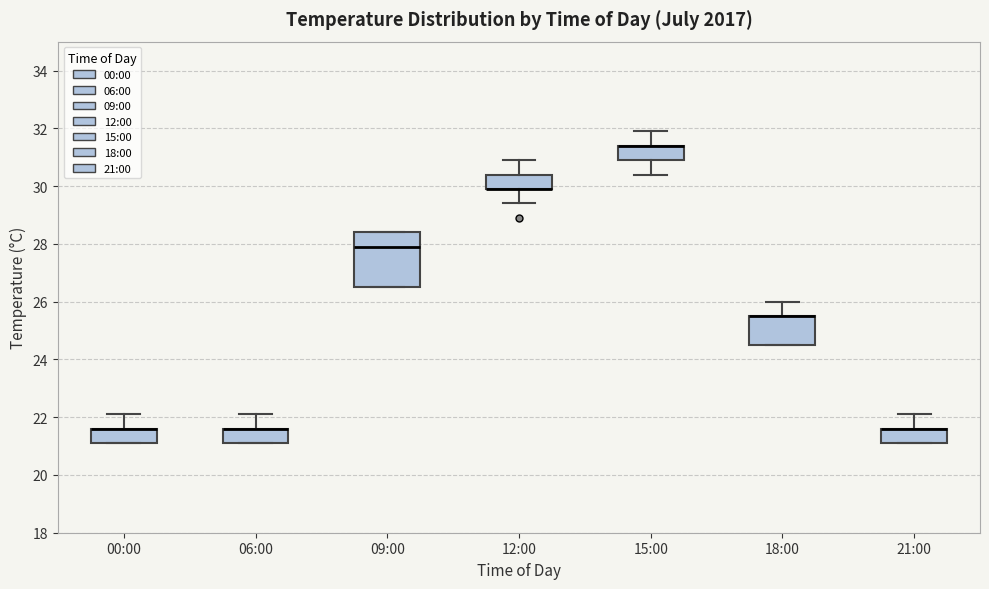

Reading left to right, read every box against the y-axis: the position of its median line, the range the box covers, and the ends of its whiskers. The values are not printed on the chart, so give them approximately, as read against the axis.

00:00: median 21.6 (drawn on the box's upper edge), box 21.2 to 21.6, whiskers 21.2 to 22.2
06:00: median 21.6 (drawn on the box's upper edge), box 21.2 to 21.6, whiskers 21.2 to 22.2
09:00: median 28.0, box 26.6 to 28.4, whiskers 26.6 to 28.4
12:00: median 30.0 (drawn on the box's lower edge), box 30.0 to 30.4, whiskers 29.4 to 31.0
15:00: median 31.4 (drawn on the box's upper edge), box 31.0 to 31.4, whiskers 30.4 to 32.0
18:00: median 25.6 (drawn on the box's upper edge), box 24.6 to 25.6, whiskers 24.6 to 26.0
21:00: median 21.6 (drawn on the box's upper edge), box 21.2 to 21.6, whiskers 21.2 to 22.2